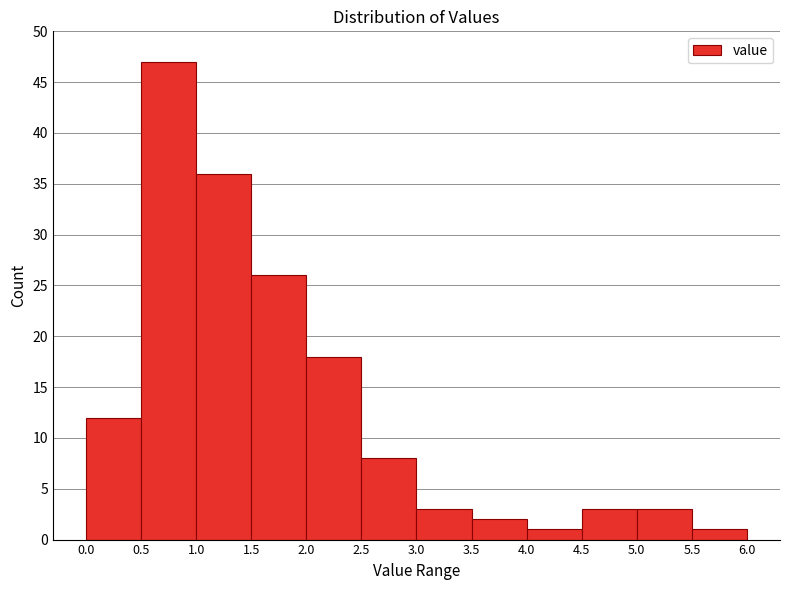

Over which range of the x-axis is the bar tallest?

0.5 to 1.0